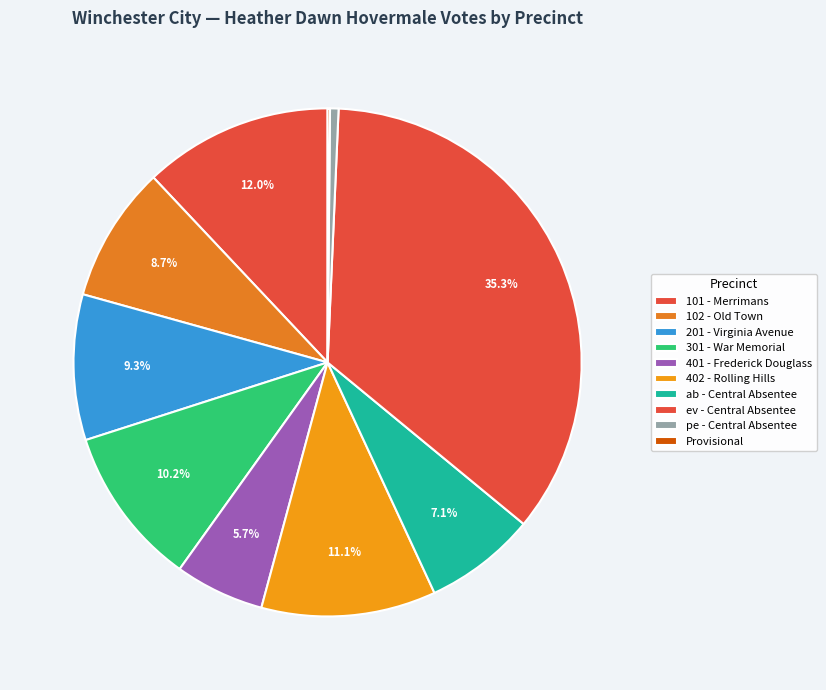

Combined, do 201 - Virginia Avenue and pe - Central Absentee account for over 50%?

No